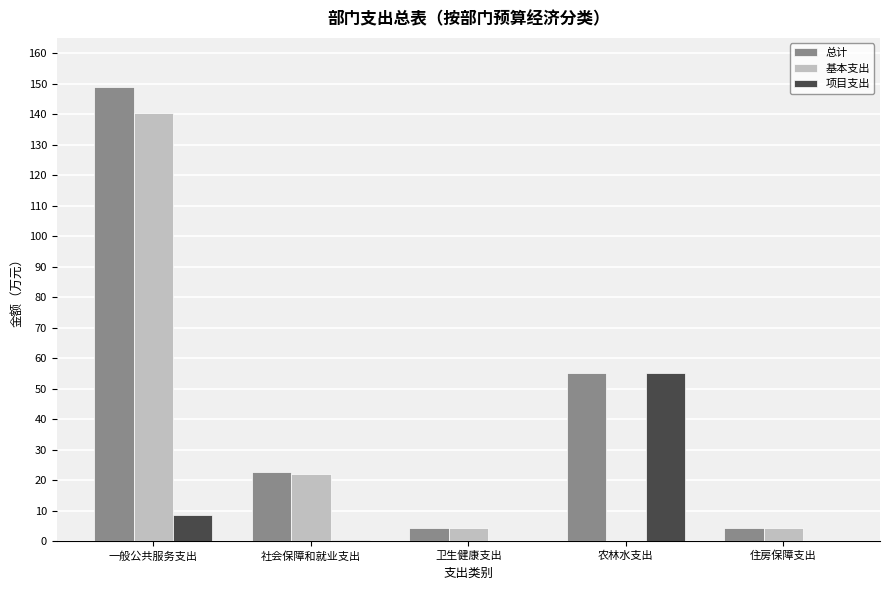

What is the sum of the 项目支出 values at 一般公共服务支出 and 住房保障支出?

8.5